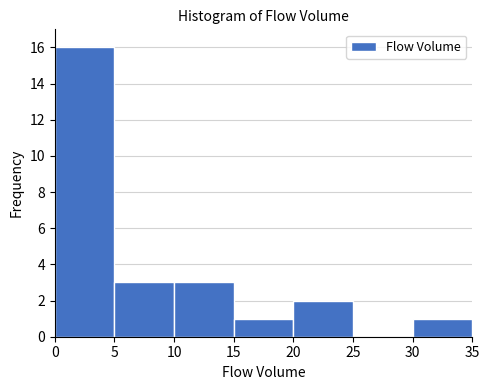

Reading left to right, transcribe this chart: for each bar, give the range it covers on the x-axis and its height. The values are not printed on the chart, so give them approximately, as read against the axis.

0 to 5: 16
5 to 10: 3
10 to 15: 3
15 to 20: 1
20 to 25: 2
25 to 30: 0
30 to 35: 1